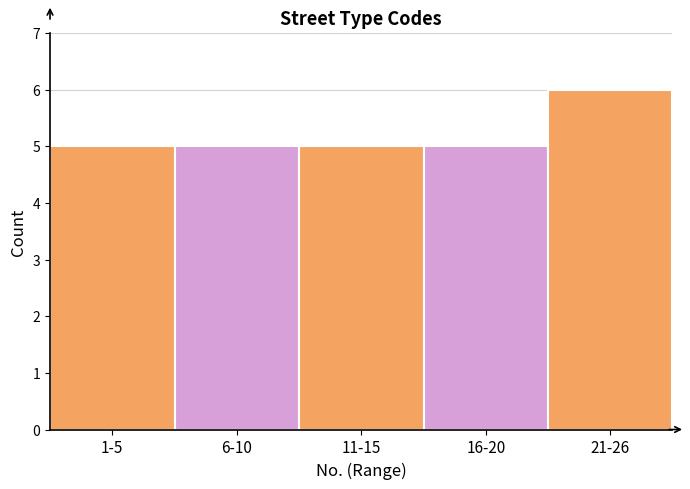

Reading right to left, extract all data points from this chart.

6	5	5	5	5